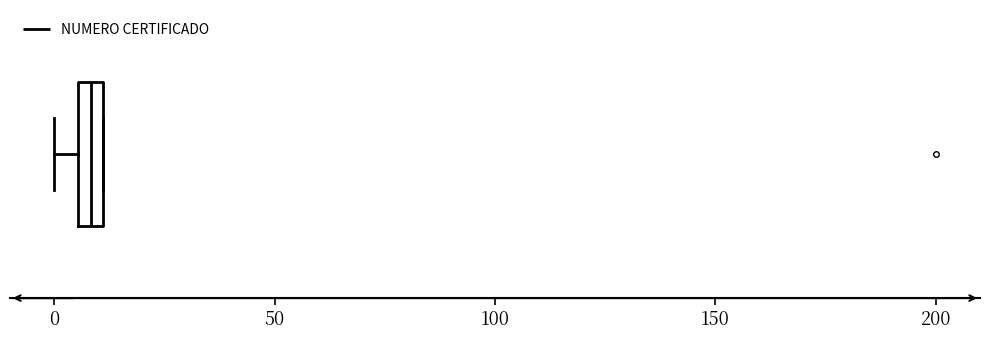

Where is the left edge of the box on the x-axis? The values are not printed on the chart, so give them approximately, as read against the axis.

5